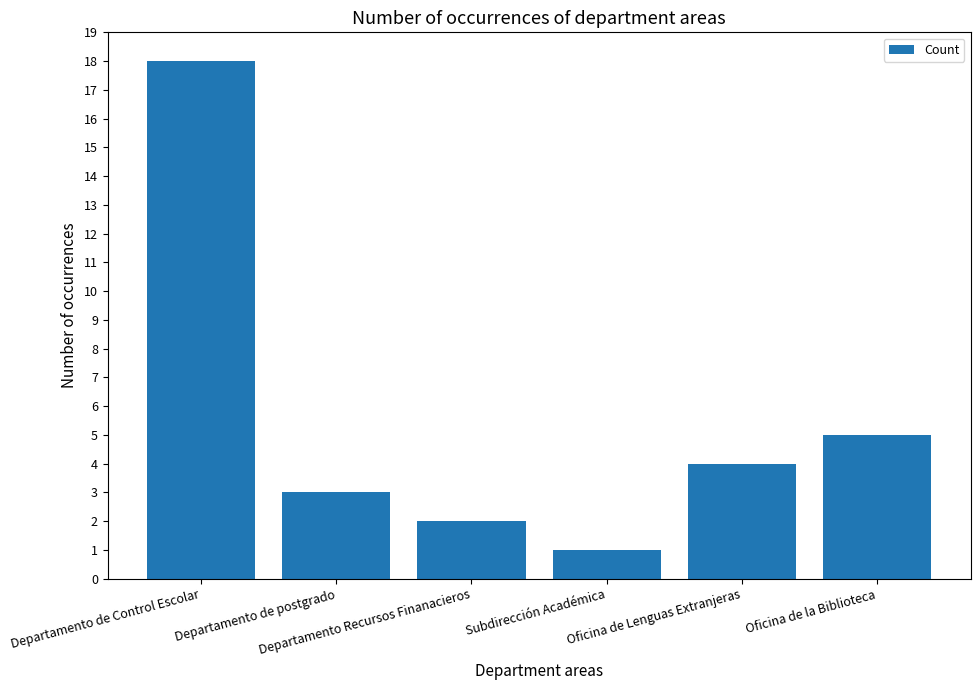

How many data points does each series have?

6